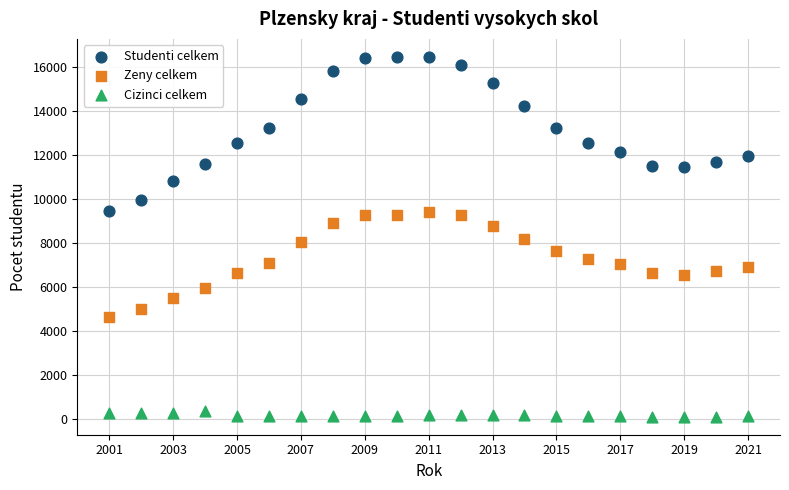

Across all data points, what is the range of X values (max minus min)?

20